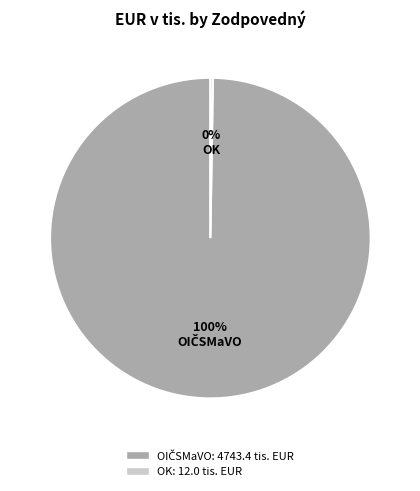

Is there any slice that represents more than half of the pie?

Yes